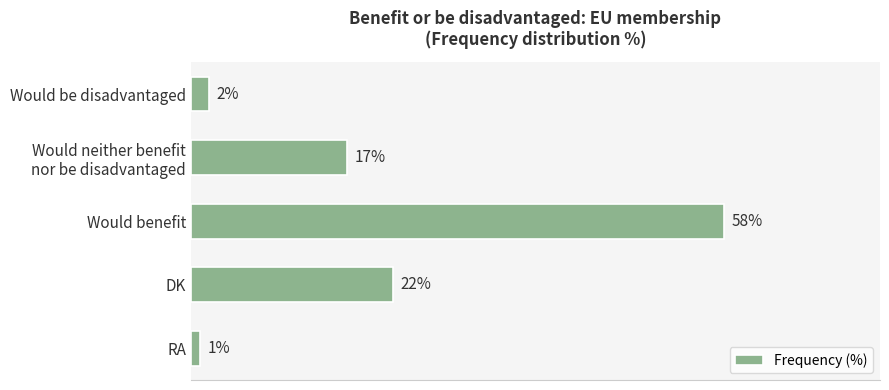

Which label corresponds to the smallest value in the chart?

RA